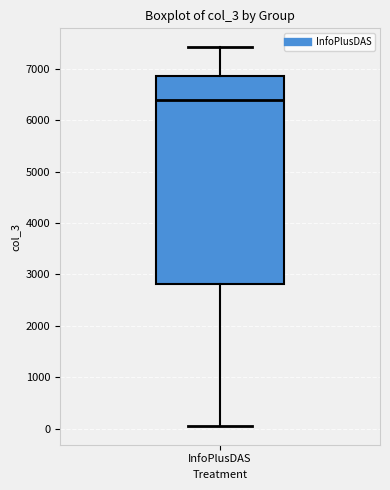

Read this box plot against the y-axis: the position of the median line, the range covered by the box, and the ends of both whiskers. The values are not printed on the chart, so give them approximately, as read against the axis.

median 6400, box 2800 to 6900, whiskers 100 to 7400